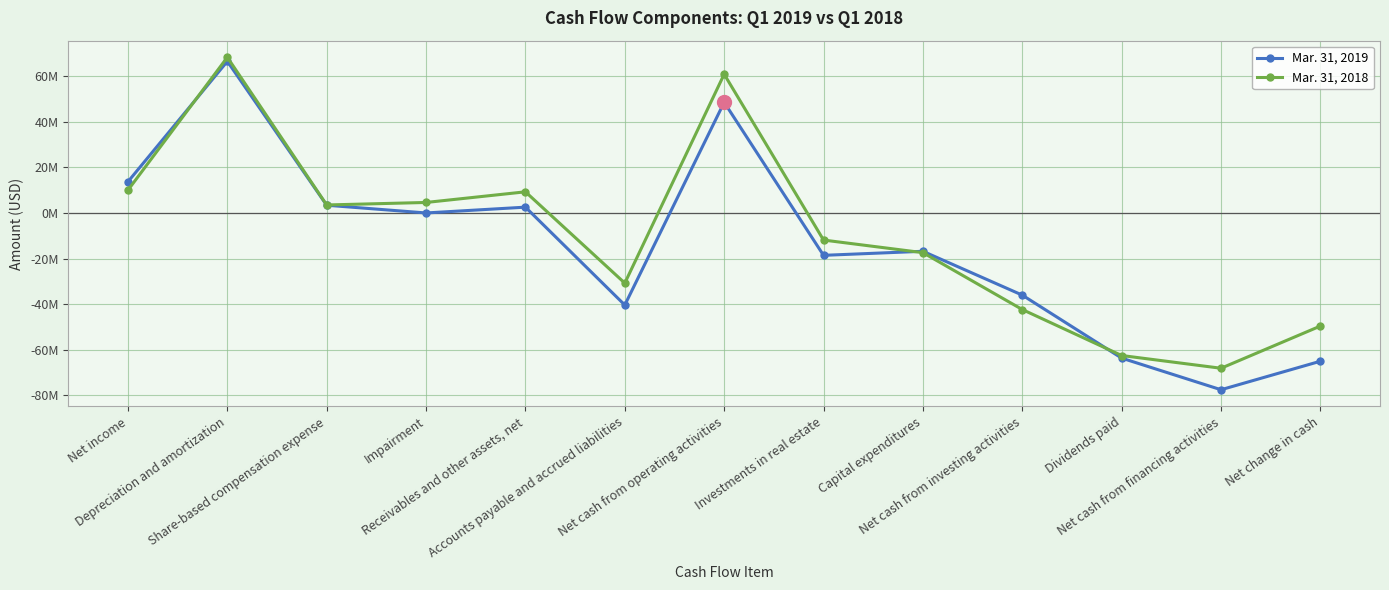

Rank the series by their maximum value, from highest to lowest.

Mar. 31, 2018, Mar. 31, 2019